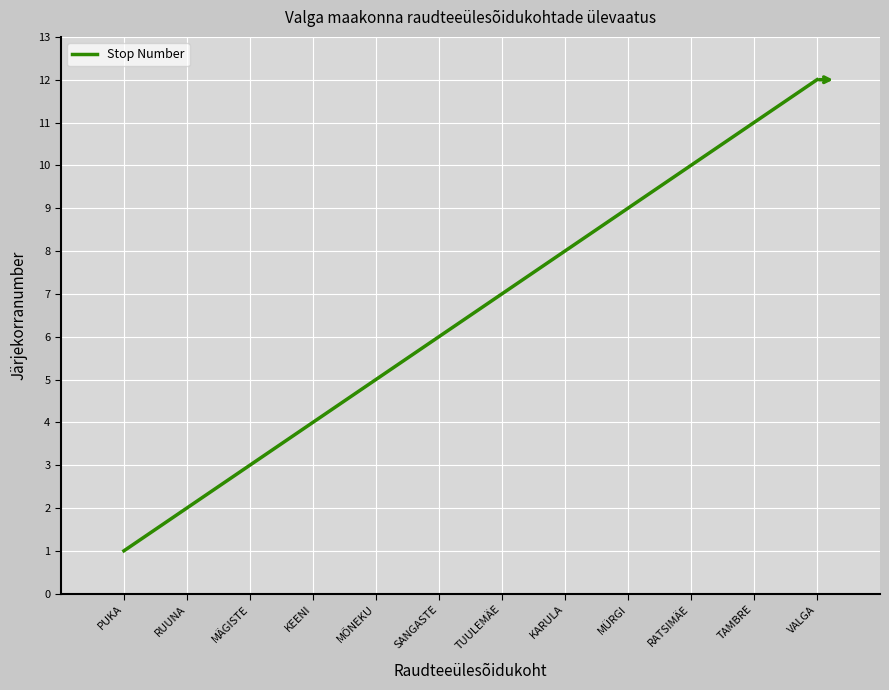

True or false: the data shows 12 at VALGA.

True